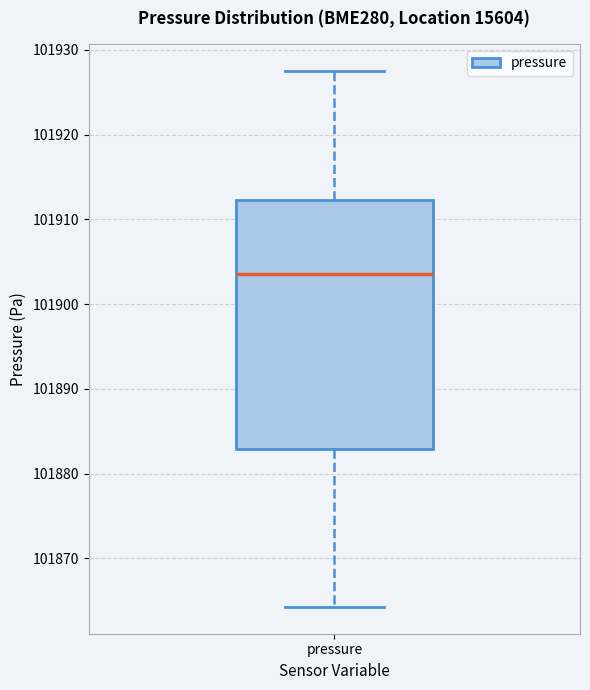

Transcribe this box plot: give where the median line is, the range the box spans, and where the two whiskers end, as read against the y-axis. The values are not printed on the chart, so give them approximately, as read against the axis.

median 101904, box 101883 to 101912, whiskers 101864 to 101928